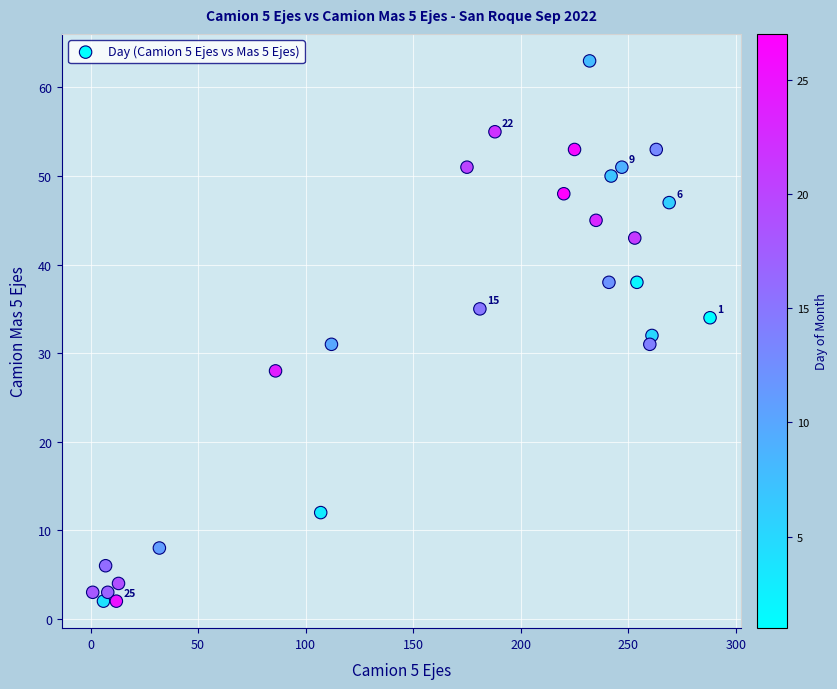

What is the range of X values (max minus min)?

287